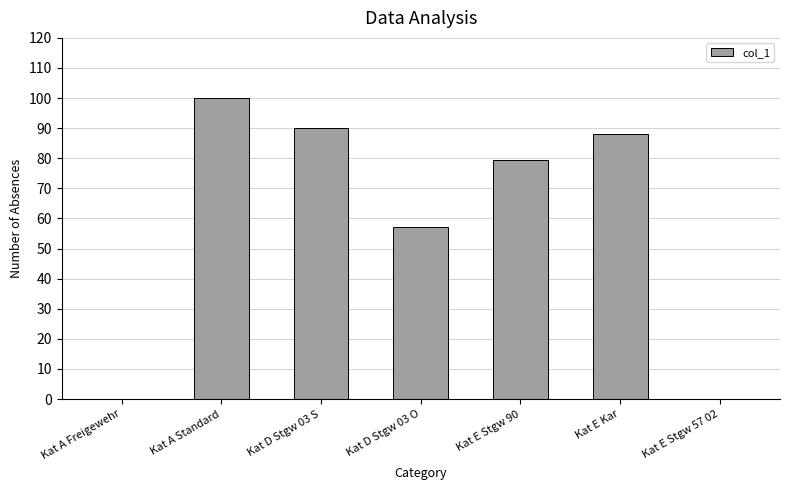

What is the maximum value shown in the chart?

100.0